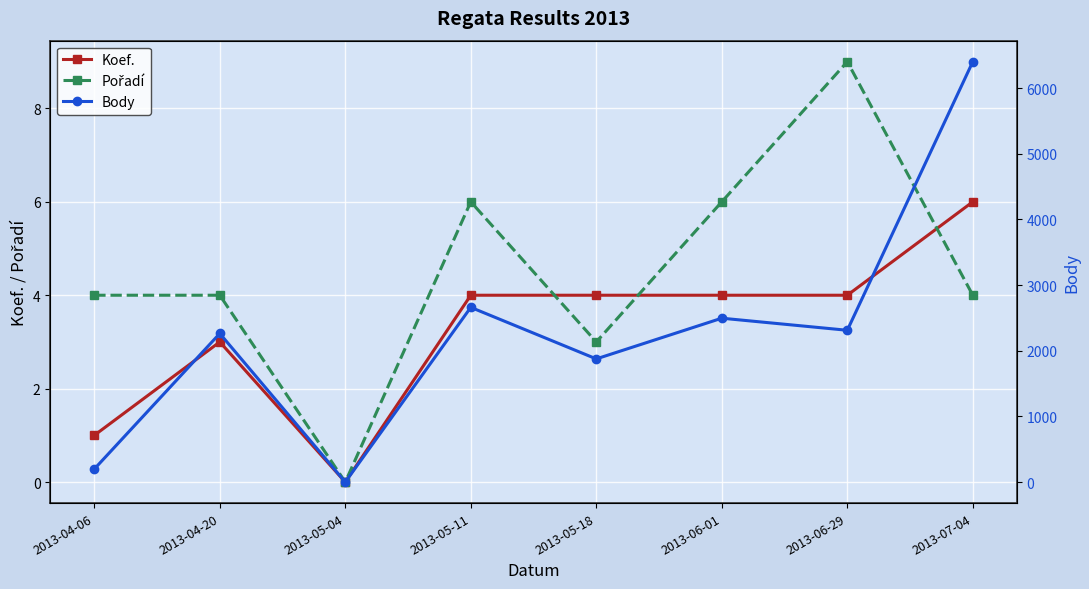

List the labels in order of Pořadí value, smallest first.

2013-05-04, 2013-05-18, 2013-04-06, 2013-04-20, 2013-07-04, 2013-05-11, 2013-06-01, 2013-06-29